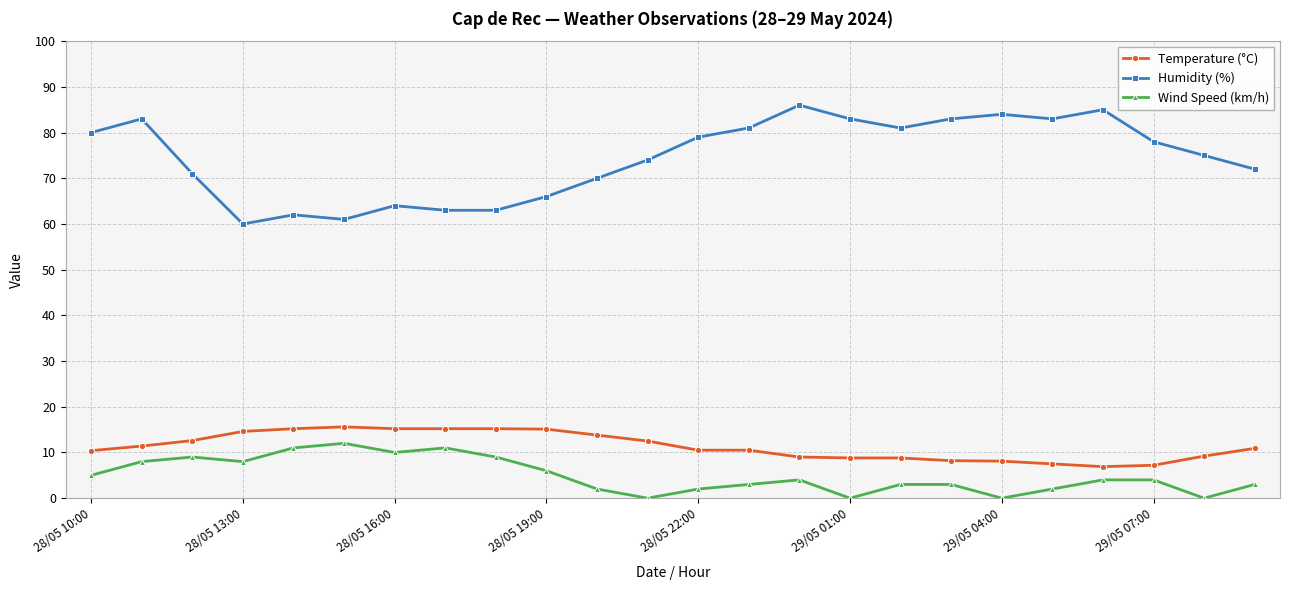

What is the maximum value shown in the chart?

86.0